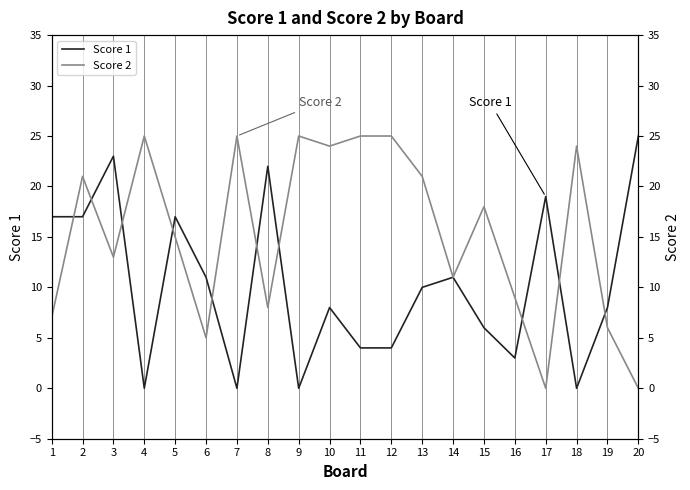

Where do Score 1 and Score 2 first cross each other?

1 and 2